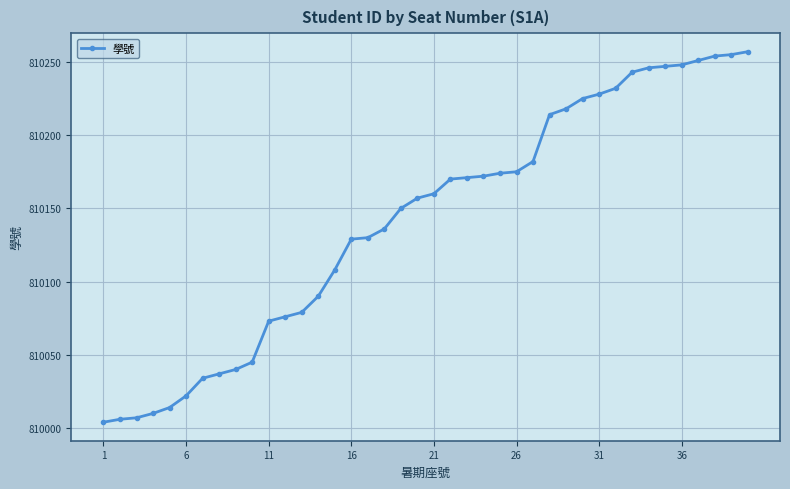

What is the value of the 40th point from the left?

810257